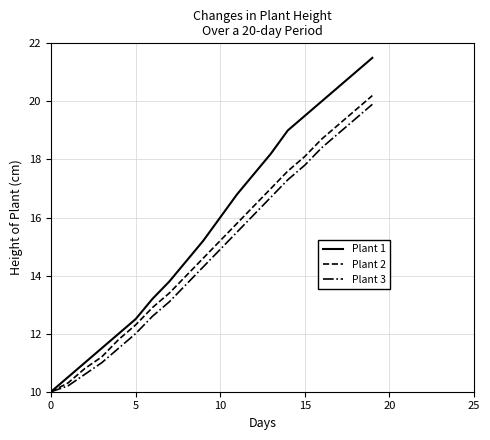

Which series has the largest total across all categories?

Plant 1